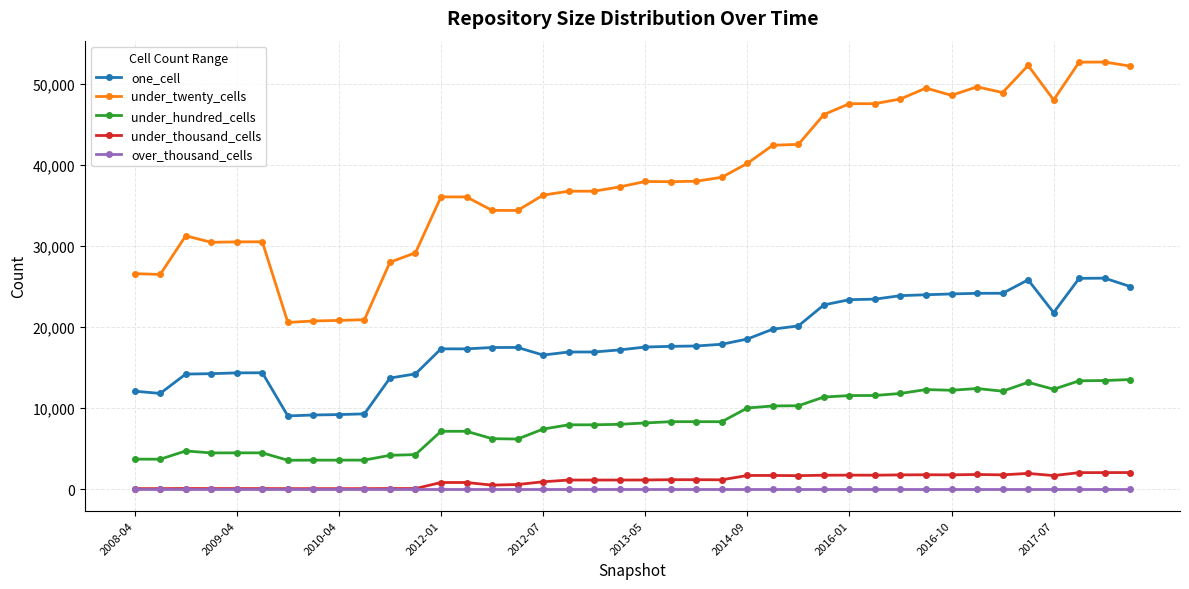

True or false: one_cell has more than 0 interior local peaks.

True